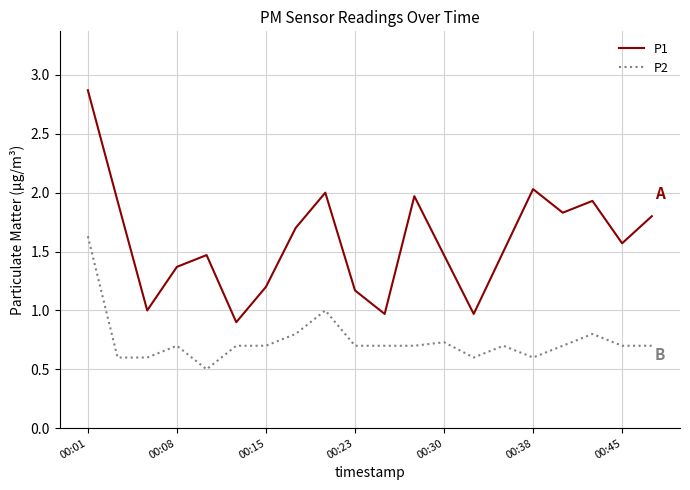

Rank the series by their maximum value, from highest to lowest.

P1, P2